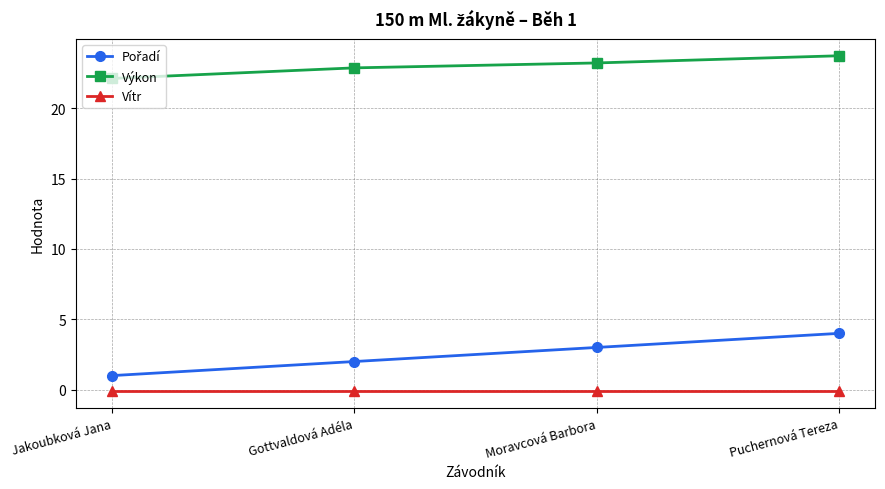

What is the value of the Vítr point at the 3rd from the left?

-0.1